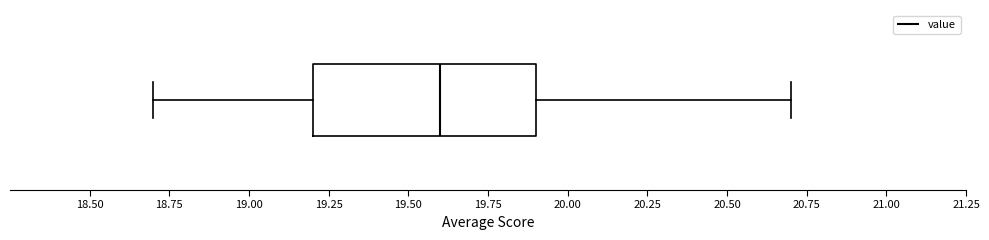

Where does the left whisker of the box end on the x-axis? The values are not printed on the chart, so give them approximately, as read against the axis.

18.7